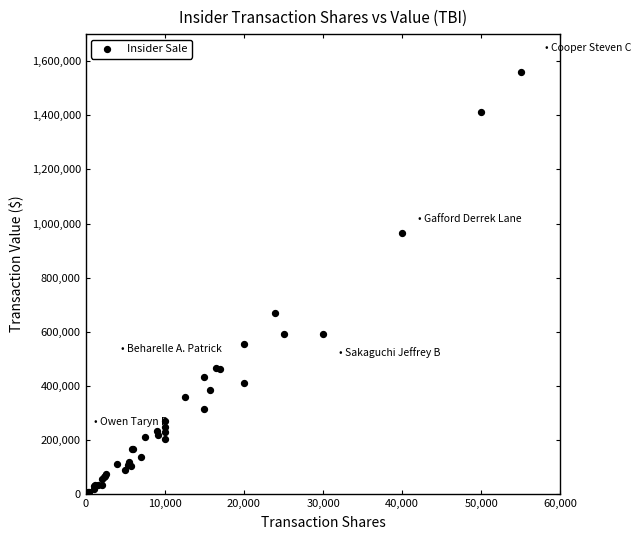

What Y value in the scatter plot is closest to 783478?

670634